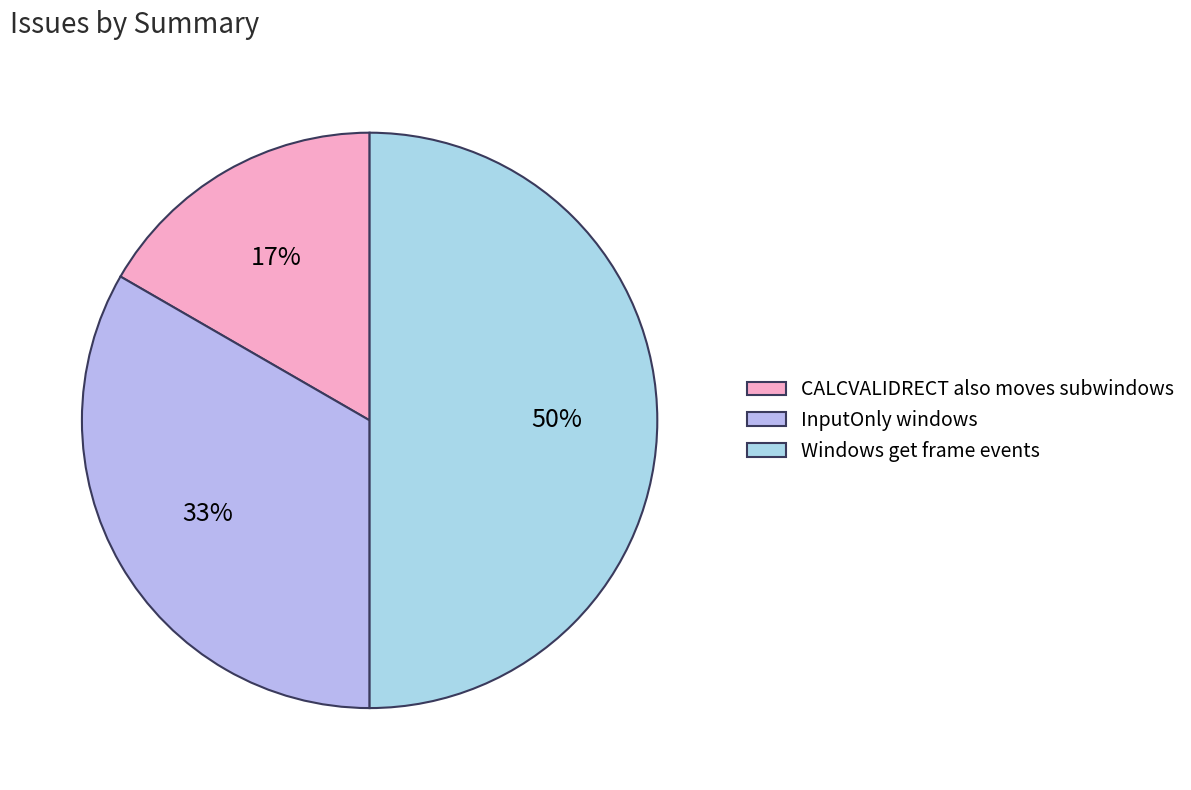

Is the sum of CALCVALIDRECT also moves subwindows and Windows get frame events greater than half?

Yes